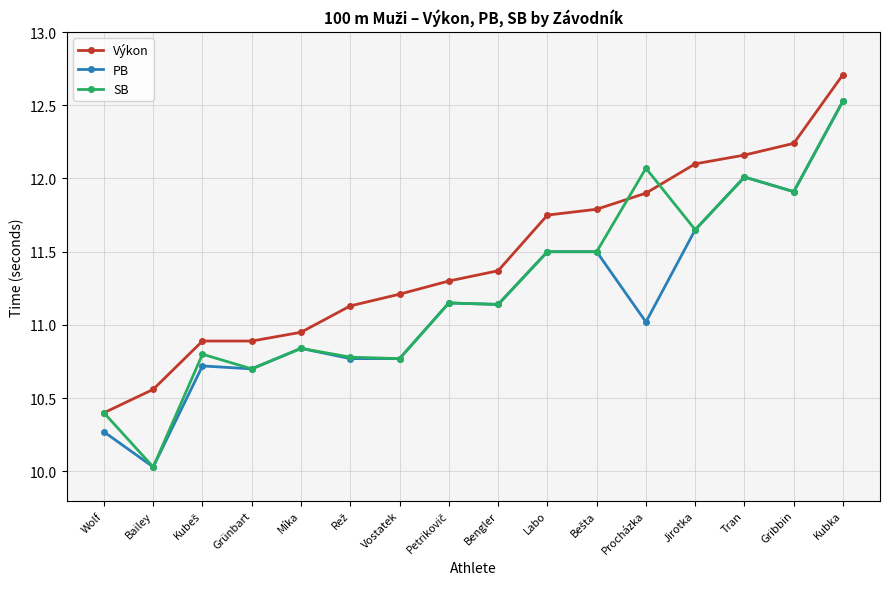

The value of PB at Tran is 12.0. True or false?

True